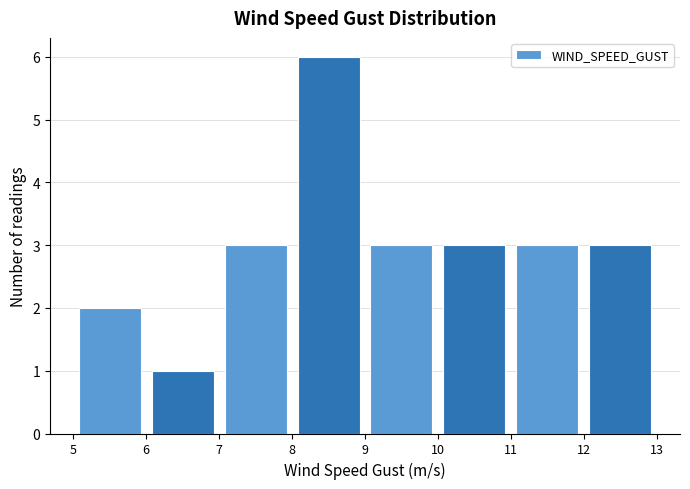

Reading left to right, list every bar in this chart as the range it spans on the x-axis followed by its height. The values are not printed on the chart, so give them approximately, as read against the axis.

5 to 6: 2
6 to 7: 1
7 to 8: 3
8 to 9: 6
9 to 10: 3
10 to 11: 3
11 to 12: 3
12 to 13: 3